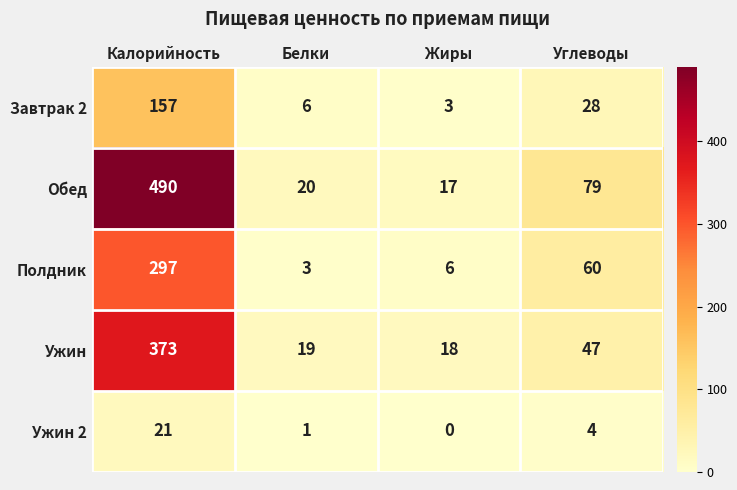

At which category is the sum across all series the highest?

Калорийность